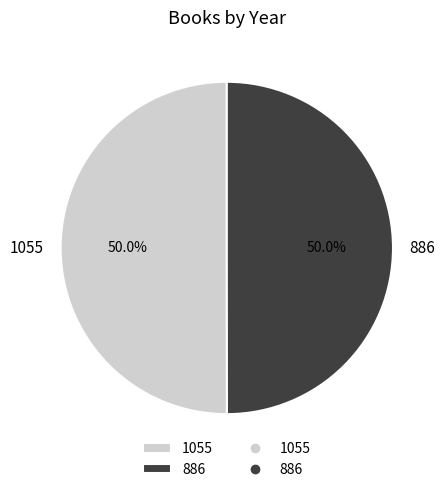

What portion of the pie excludes 886?

50.0%